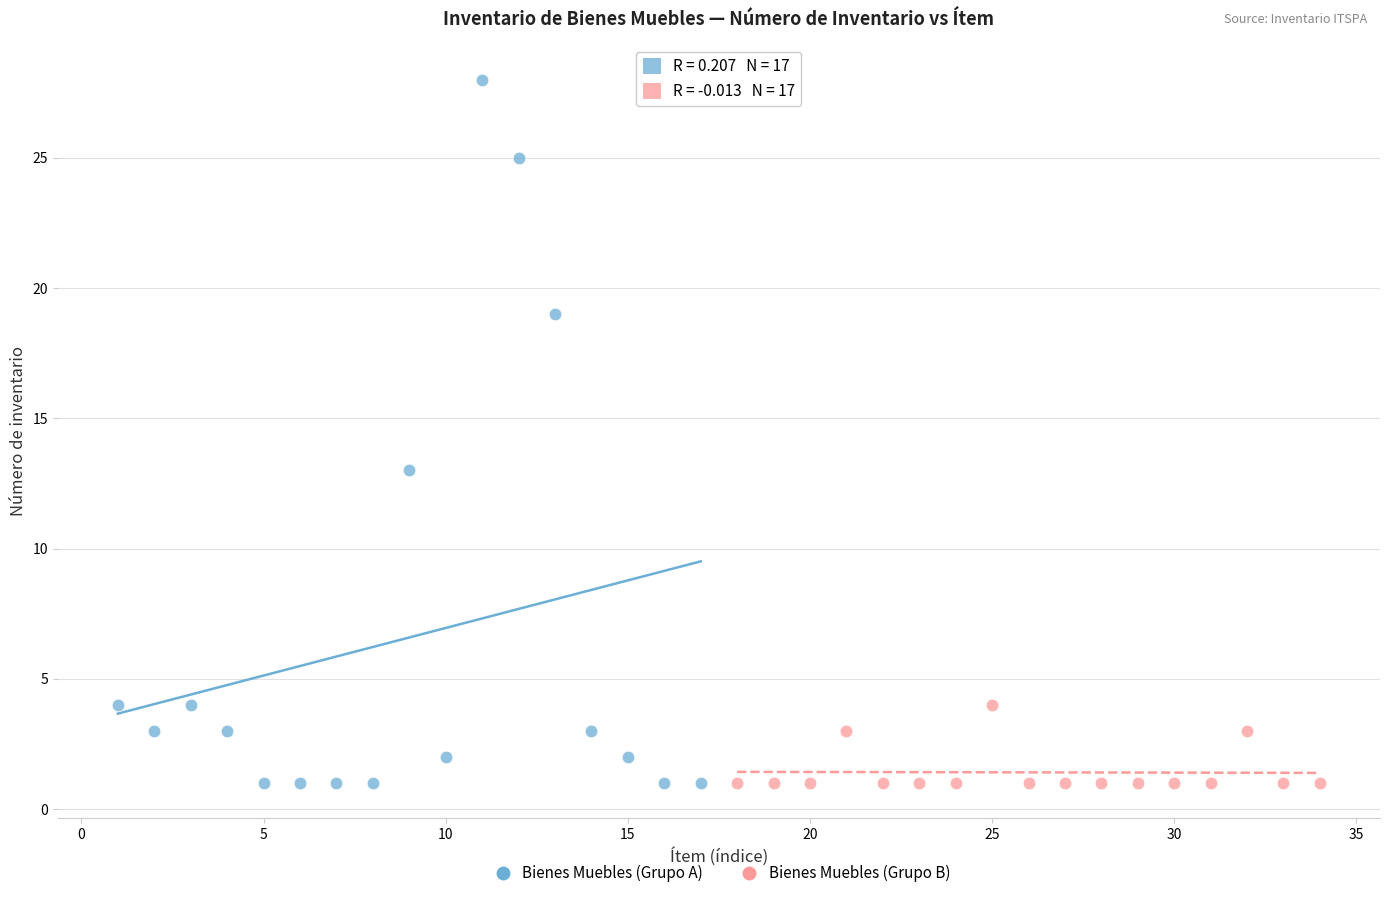

What are all the series names shown in the legend?

Bienes Muebles (Grupo A), Bienes Muebles (Grupo B)